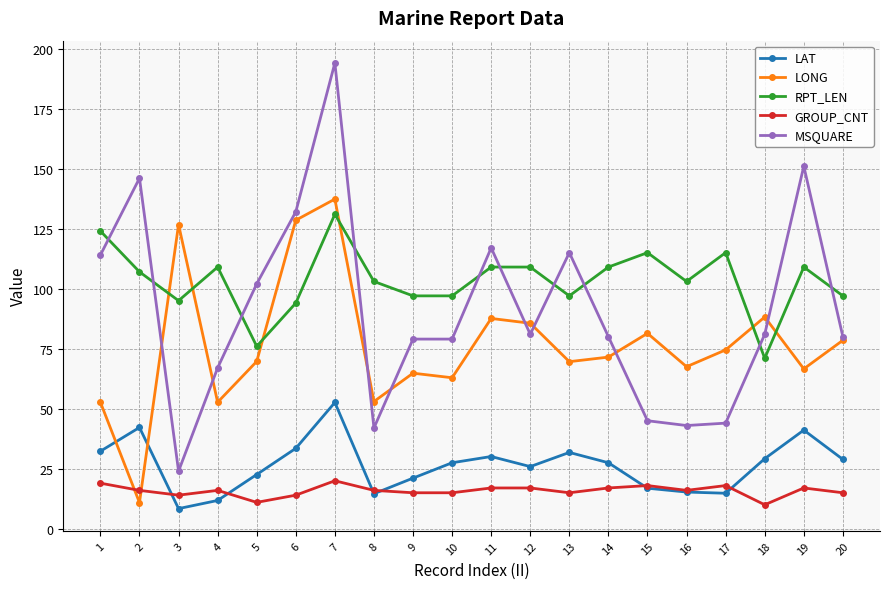

What is the spread (max minus min) of values at 8?

88.4